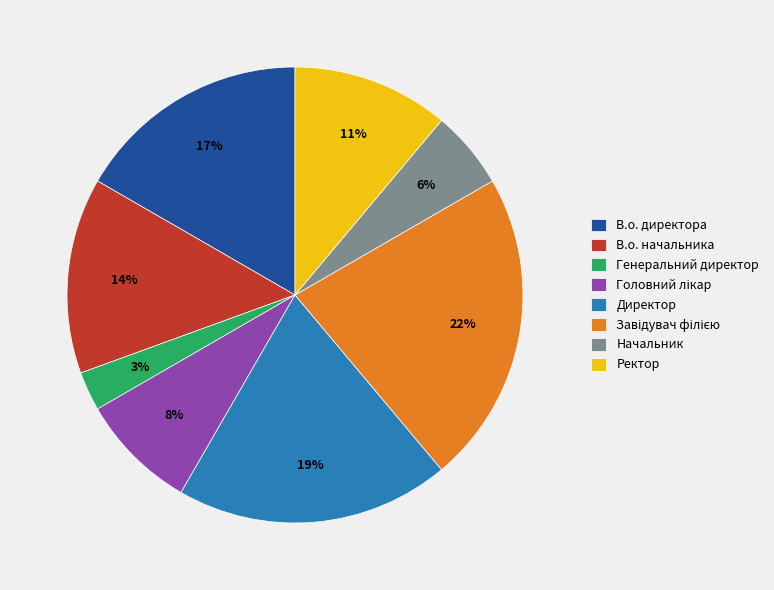

To the nearest percent, what percentage of the pie is Начальник?

6%